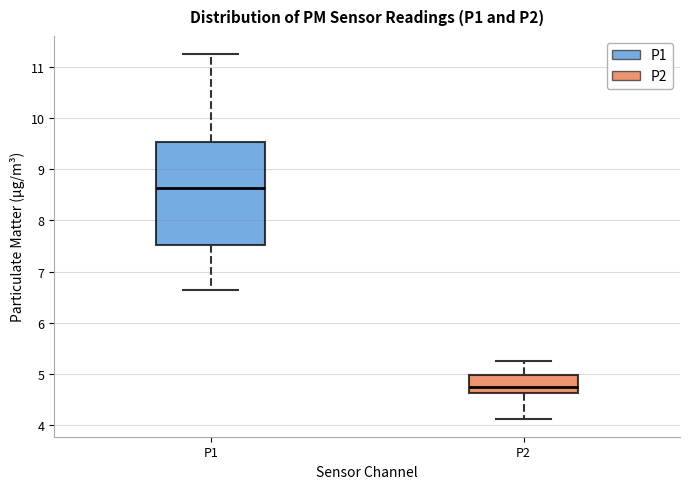

Reading left to right, transcribe this box plot: for each box, give where its median line is, the range the box spans, and where its two whiskers end, as read against the y-axis. The values are not printed on the chart, so give them approximately, as read against the axis.

P1: median 8.6, box 7.5 to 9.5, whiskers 6.7 to 11.3
P2: median 4.8, box 4.6 to 5.0, whiskers 4.1 to 5.3